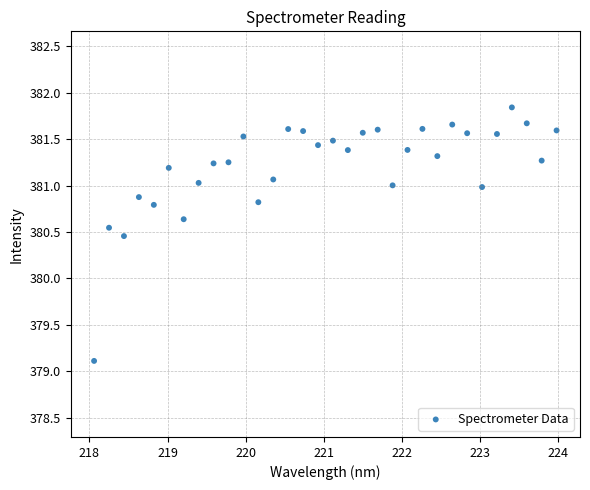

What is the range of X values (max minus min)?

5.9